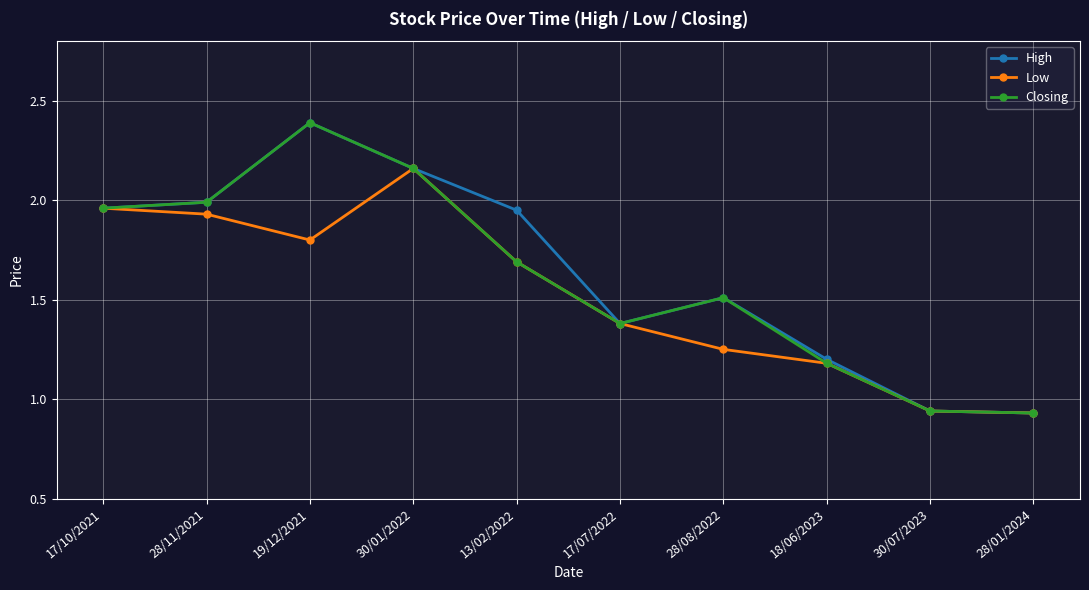

How many lines are shown in the chart?

3